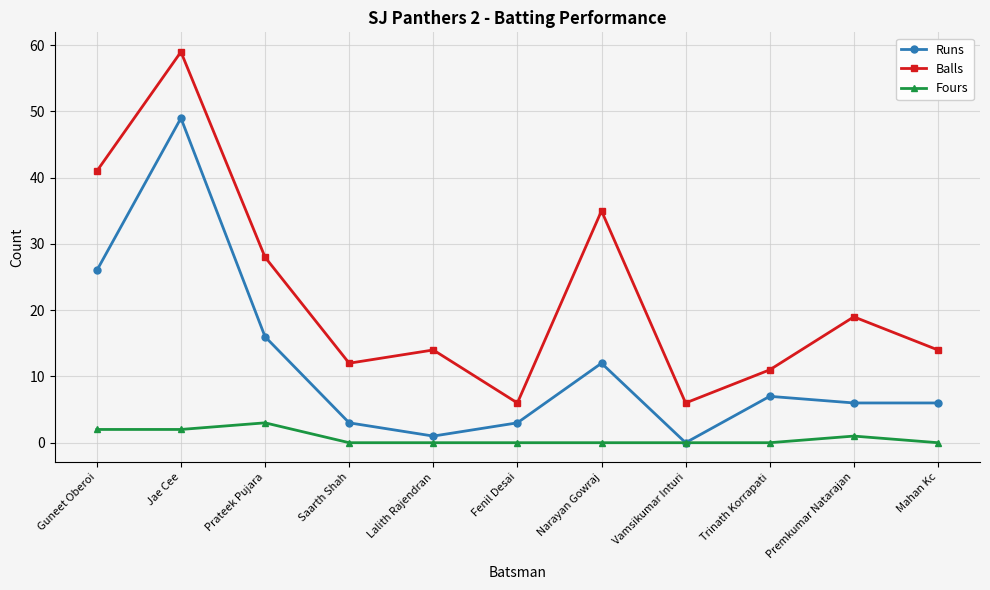

Count the number of data series in this chart.

3